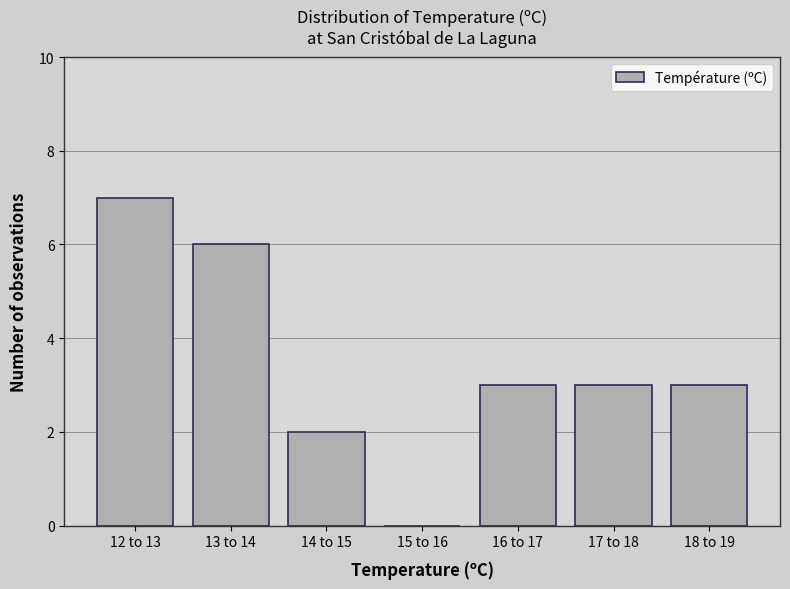

Reading left to right, transcribe all the data shown in this chart.

12 to 13=7	13 to 14=6	14 to 15=2	15 to 16=0	16 to 17=3	17 to 18=3	18 to 19=3